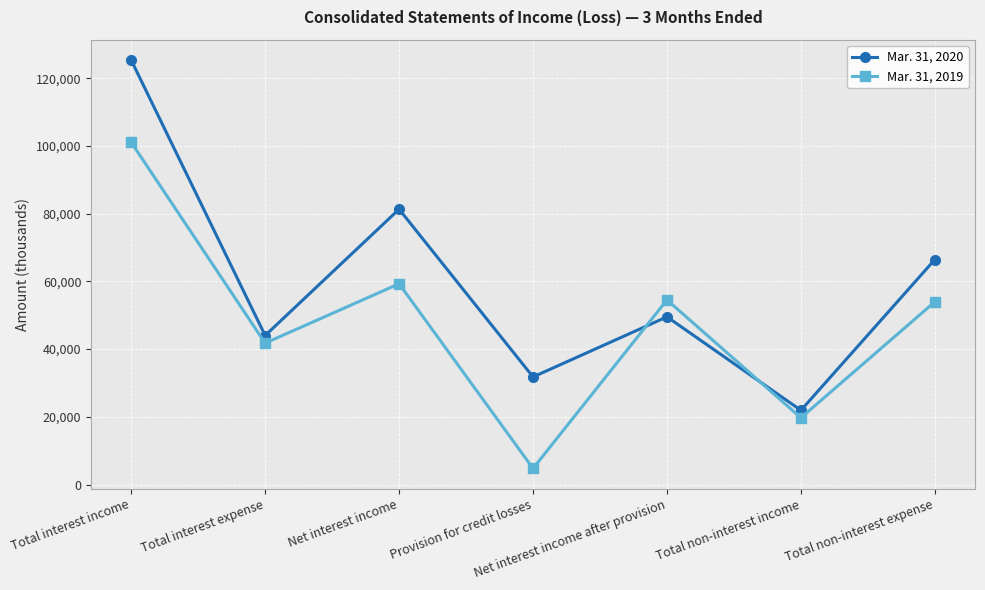

At which label does Mar. 31, 2020 first exceed 49535?

Total interest income